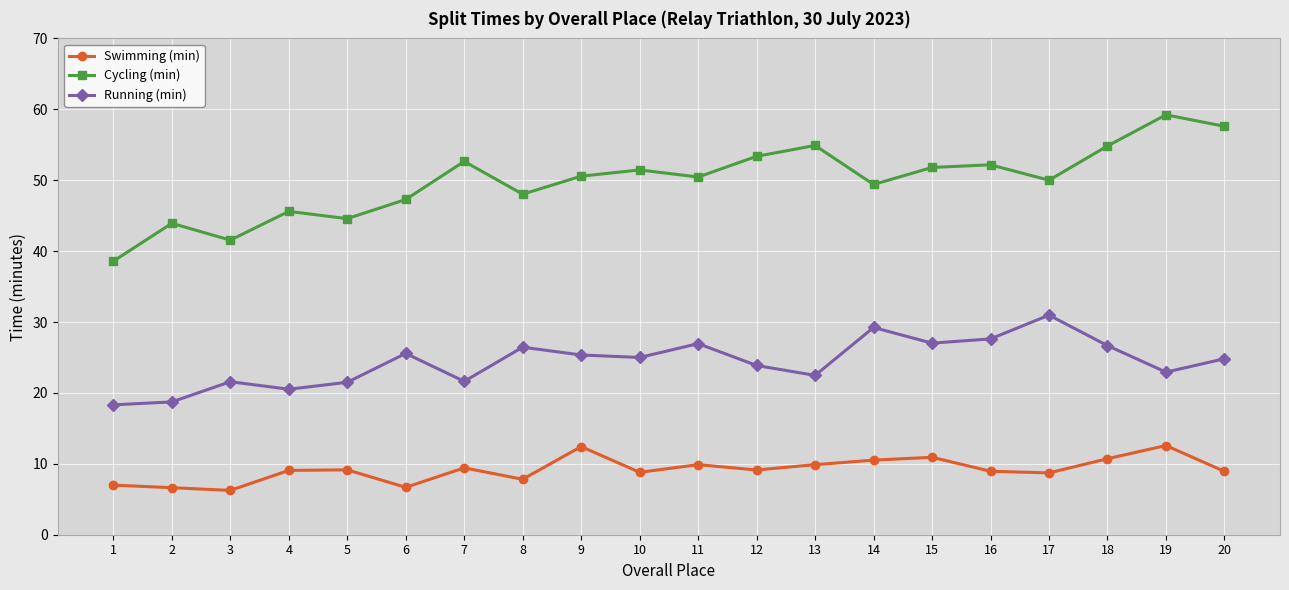

How many data points does each series have?

20